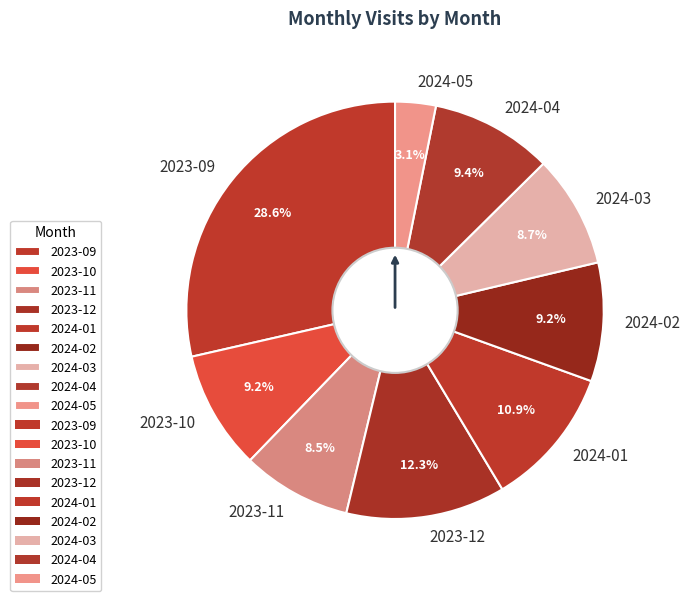

True or false: 2024-03 accounts for 9% of the total.

True